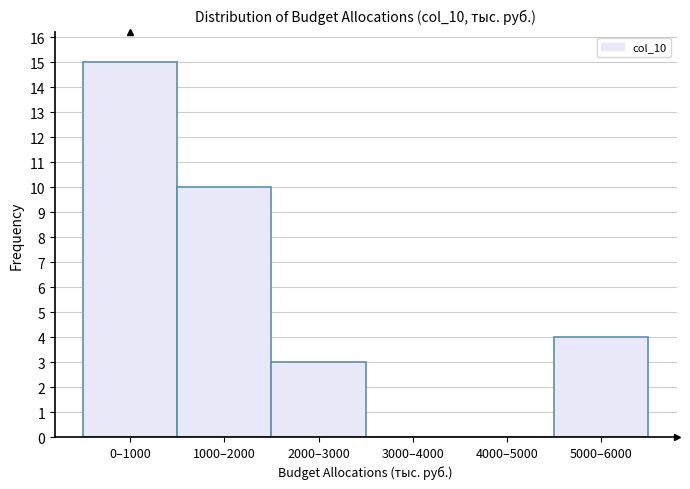

Reading left to right, extract all data points from this chart.

0–1000=15	1000–2000=10	2000–3000=3	3000–4000=0	4000–5000=0	5000–6000=4